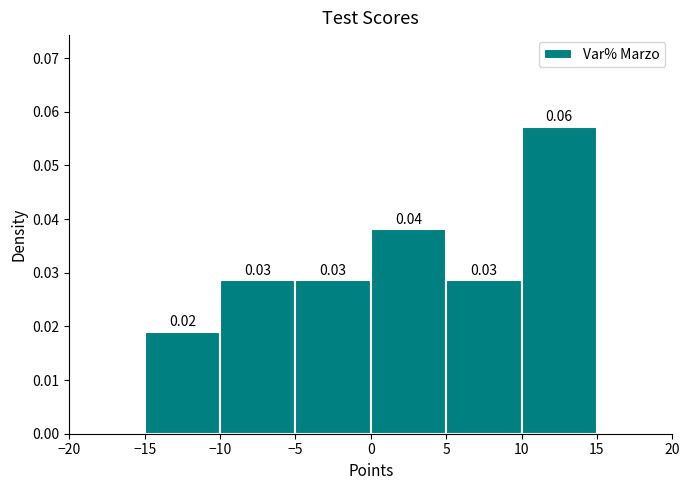

Over which range of the x-axis is the bar tallest?

10 to 15